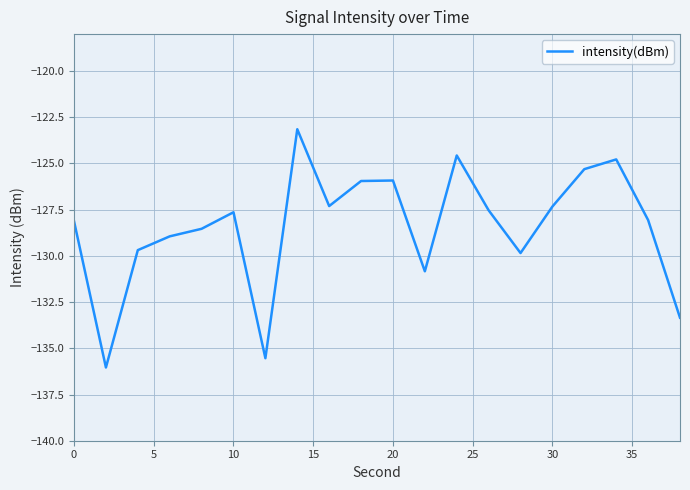

What is the difference between the maximum and minimum values?

12.9